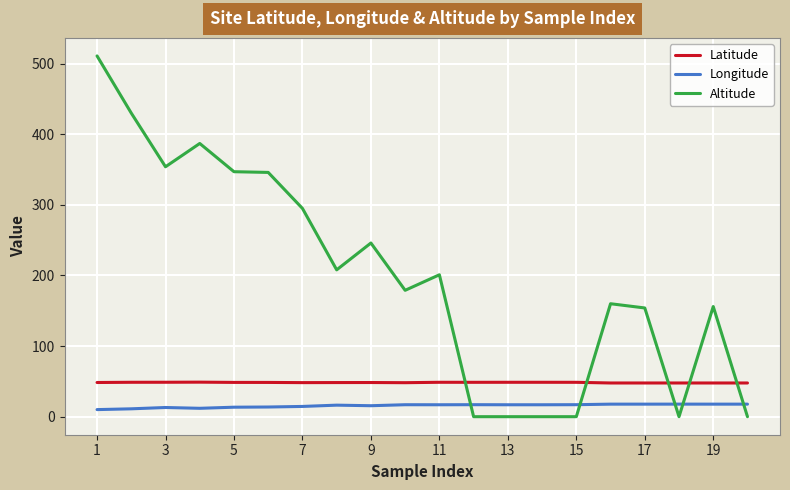

Rank the series by their average value, from lowest to highest.

Longitude, Latitude, Altitude